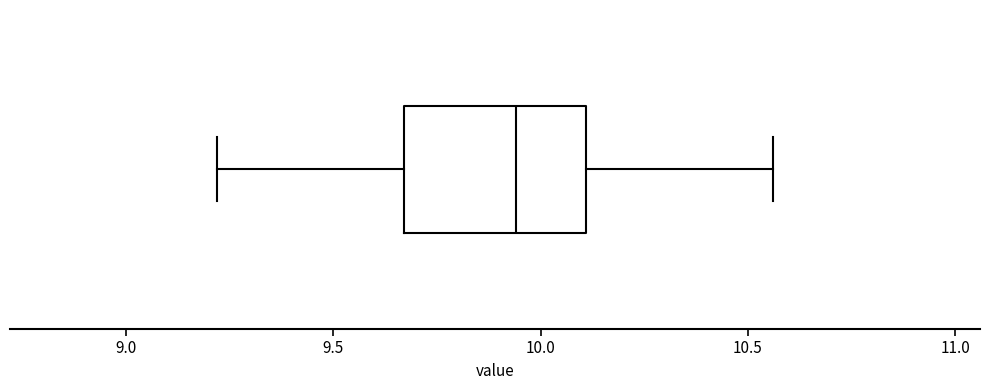

Where is the right edge of the box on the x-axis? The values are not printed on the chart, so give them approximately, as read against the axis.

10.10